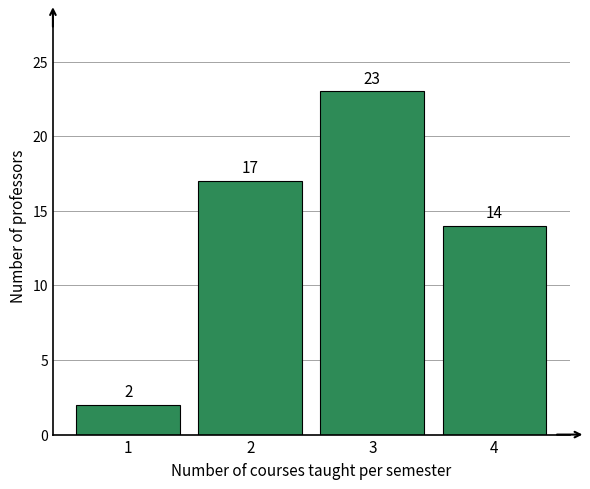

Reading right to left, extract all data points from this chart.

14	23	17	2